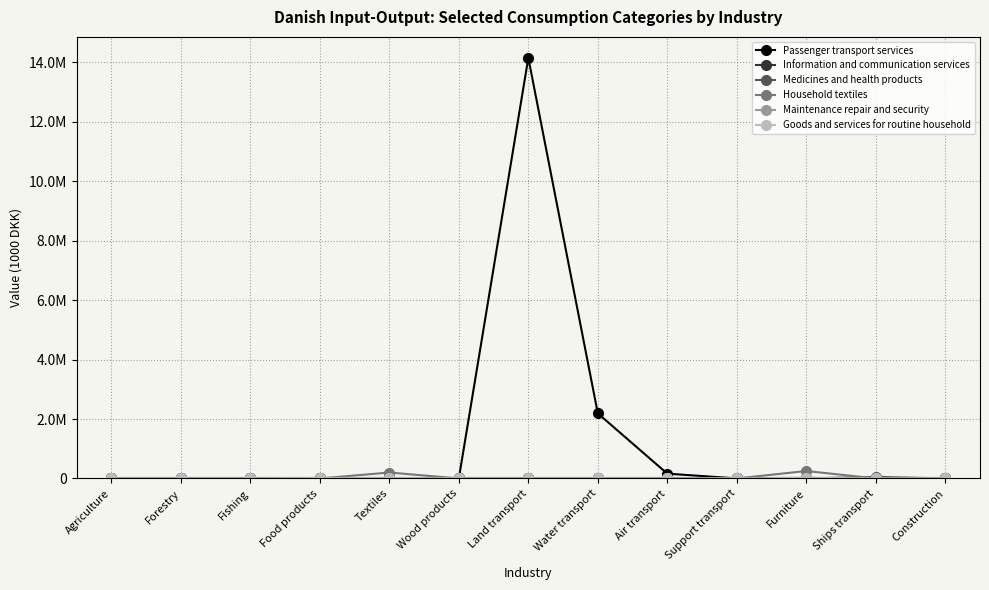

What is the label of the 4th point from the left?

Food products